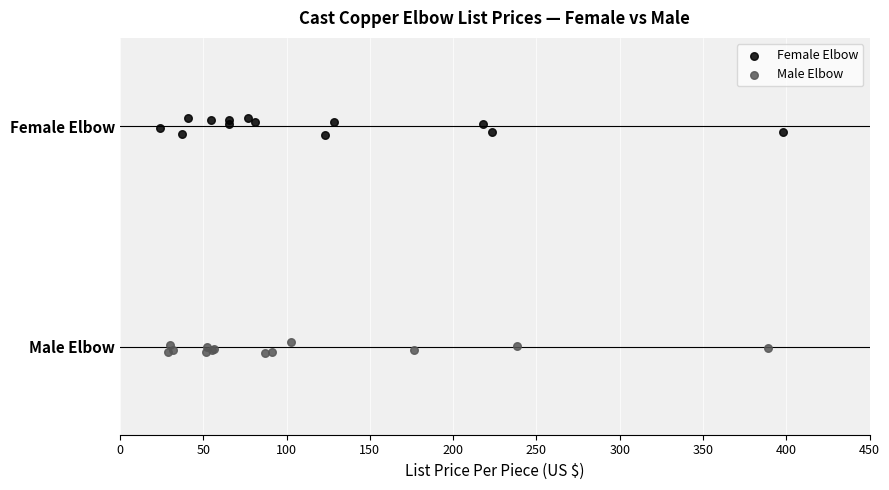

Which series reaches the maximum Y coordinate?

Female Elbow